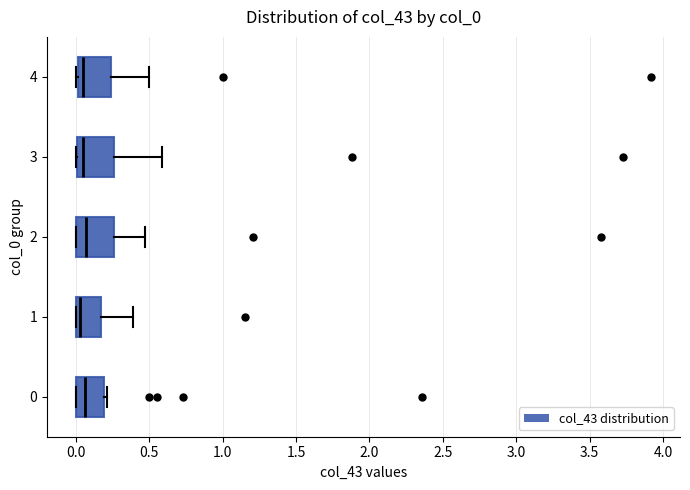

Where is the right edge of the box at y = 1 on the x-axis? The values are not printed on the chart, so give them approximately, as read against the axis.

0.15